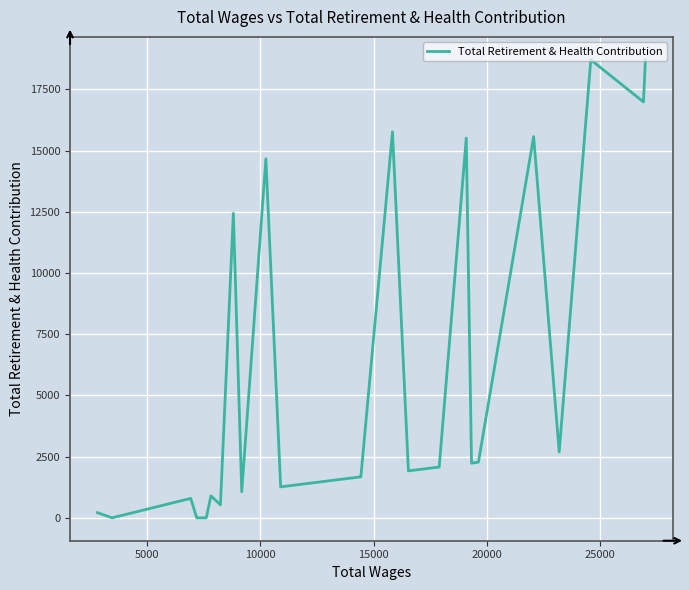

What is the average value?

5967